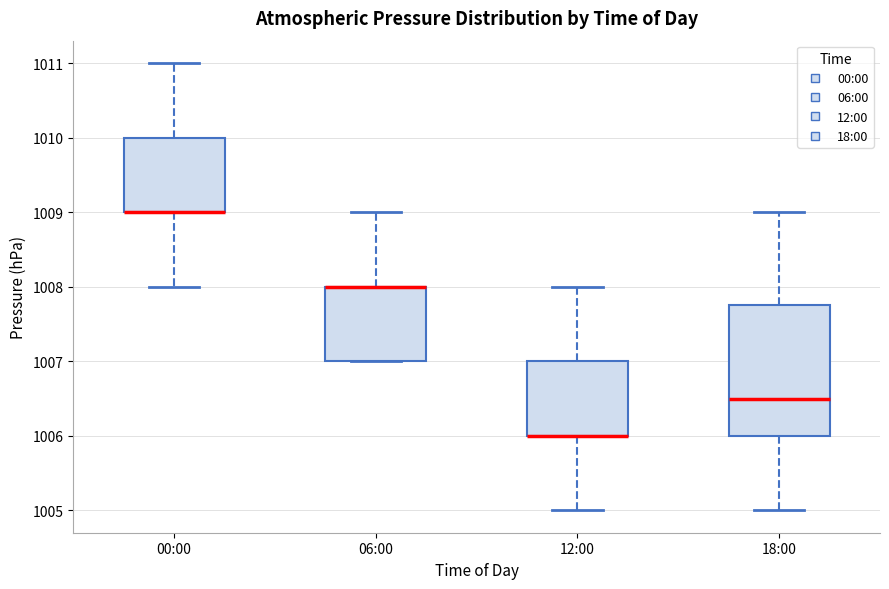

Where does the median line of the box for 18:00 sit on the y-axis? The values are not printed on the chart, so give them approximately, as read against the axis.

1006.5